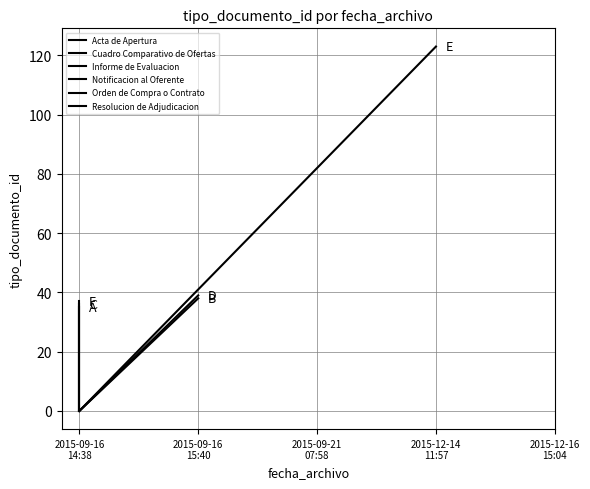

Which category has the lowest value across all series?

2015-09-16
14:38